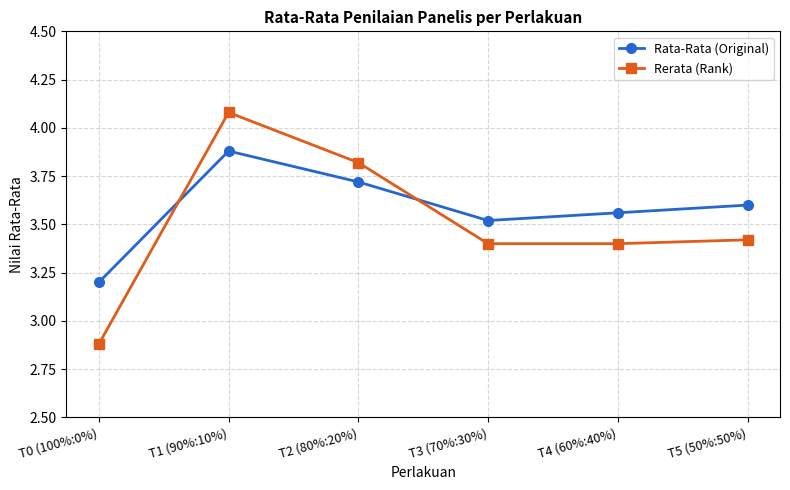

Which series changed the most between T1 (90%:10%) and T4 (60%:40%)?

Rerata (Rank)